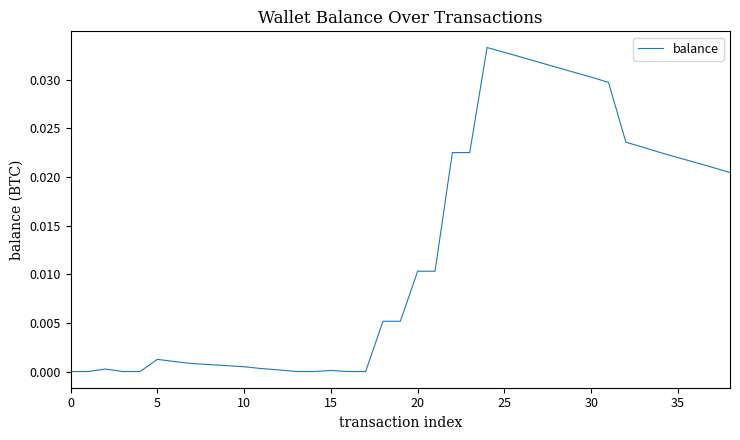

True or false: the data shows 0.0 at 15.

True